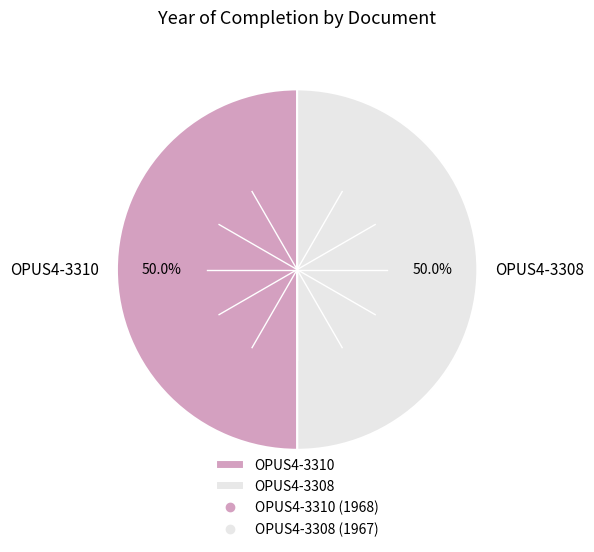

Is the sum of OPUS4-3310 and OPUS4-3308 greater than half?

Yes